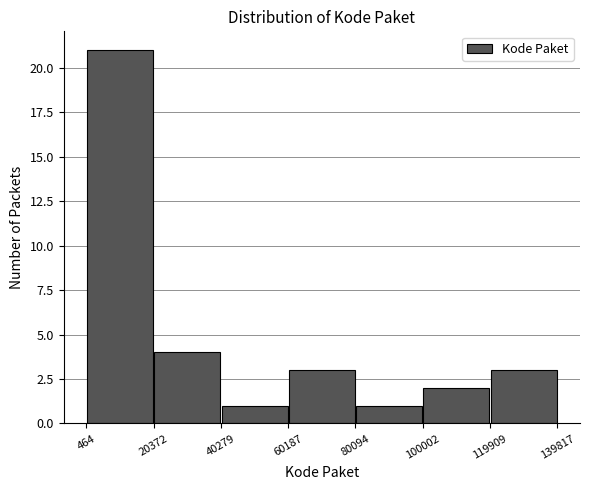

Which range on the x-axis has the tallest bar?

464 to 20372